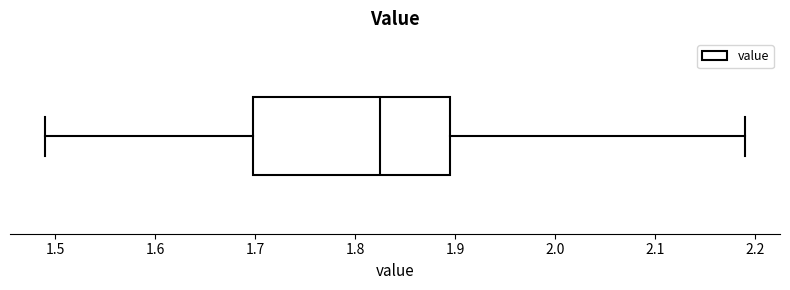

Transcribe this box plot: give where the median line is, the range the box spans, and where the two whiskers end, as read against the x-axis. The values are not printed on the chart, so give them approximately, as read against the axis.

median 1.83, box 1.70 to 1.90, whiskers 1.49 to 2.19